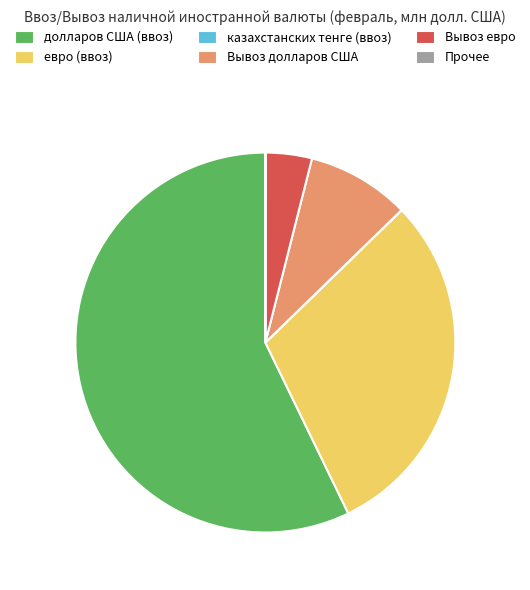

Do евро (ввоз) and долларов США (ввоз) together represent more than half of the pie?

Yes